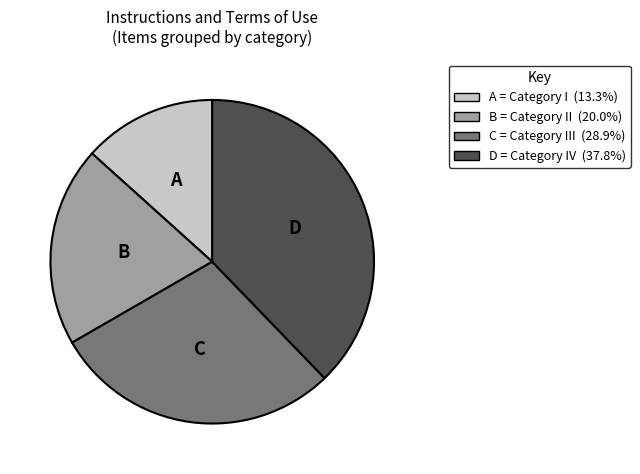

Which slice is the smallest?

A